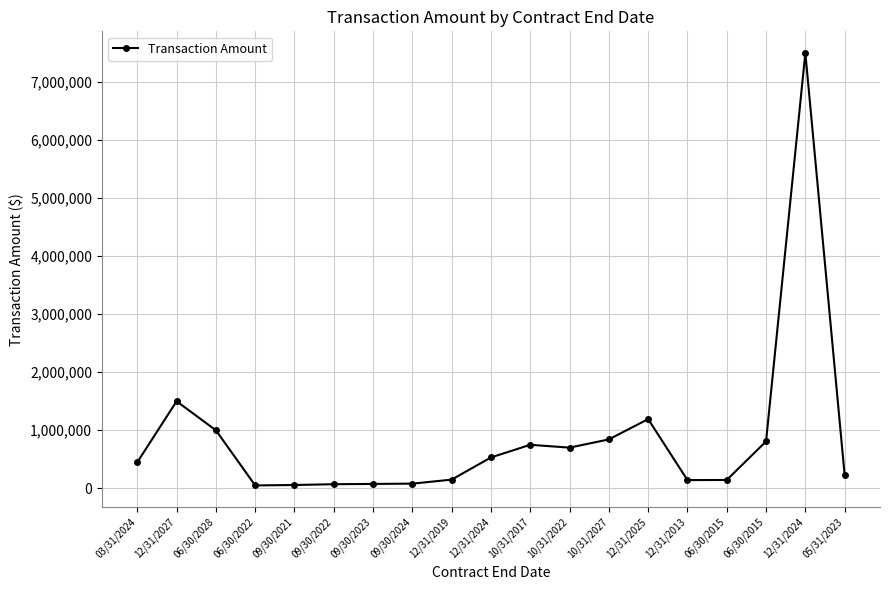

Which label corresponds to the largest value in the chart?

12/31/2024